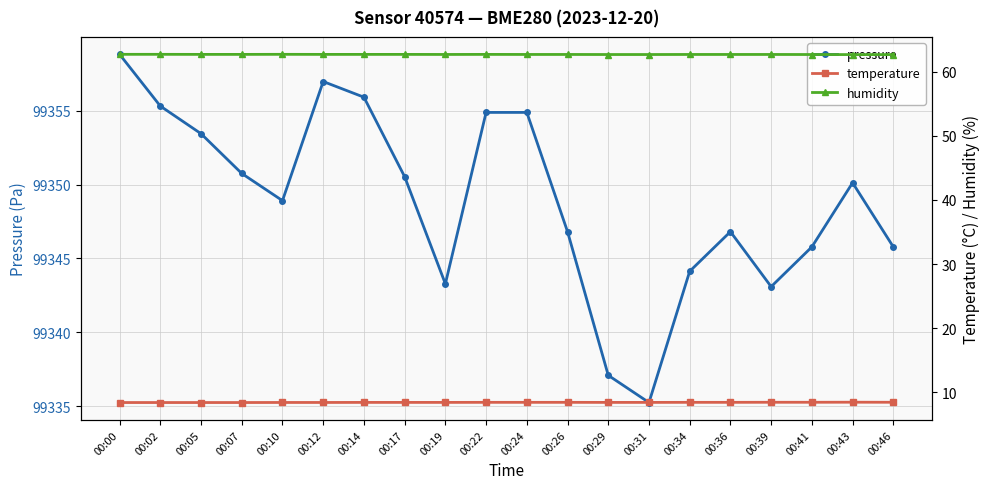

What is the maximum value for pressure?

99358.8